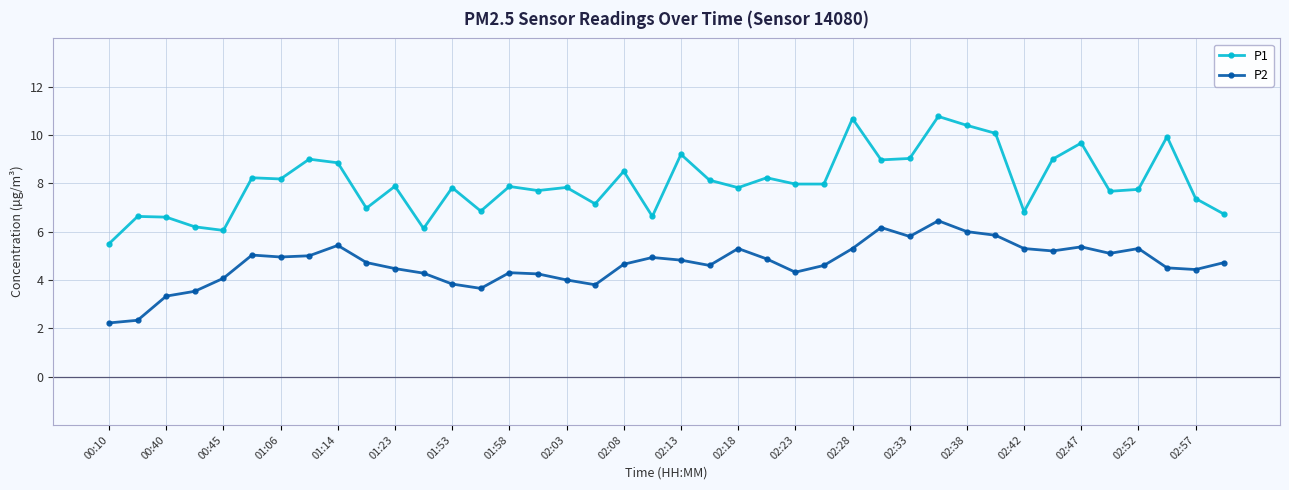

Which series has the largest total across all categories?

P1